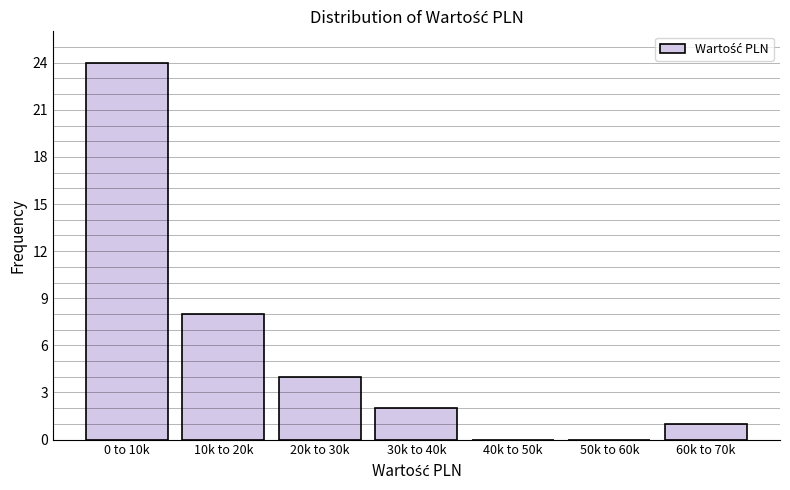

Reading left to right, extract all data points from this chart.

0 to 10k=24	10k to 20k=8	20k to 30k=4	30k to 40k=2	40k to 50k=0	50k to 60k=0	60k to 70k=1